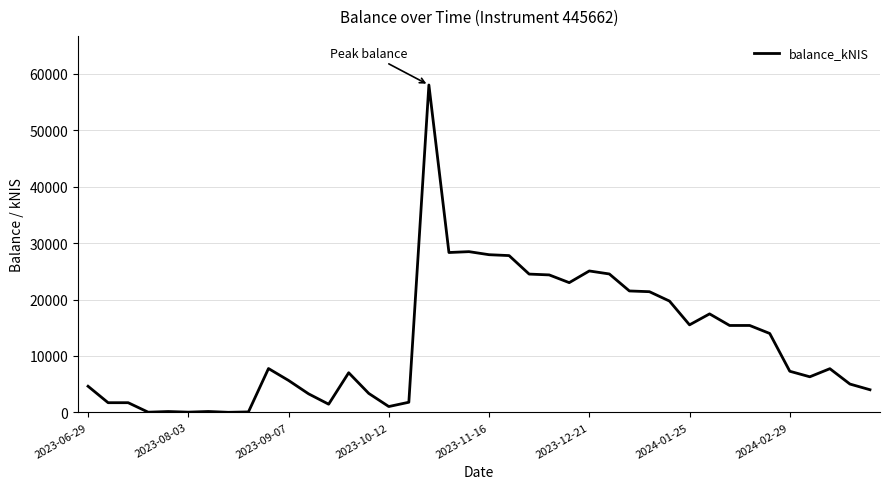

What is the maximum value shown in the chart?

58032.6